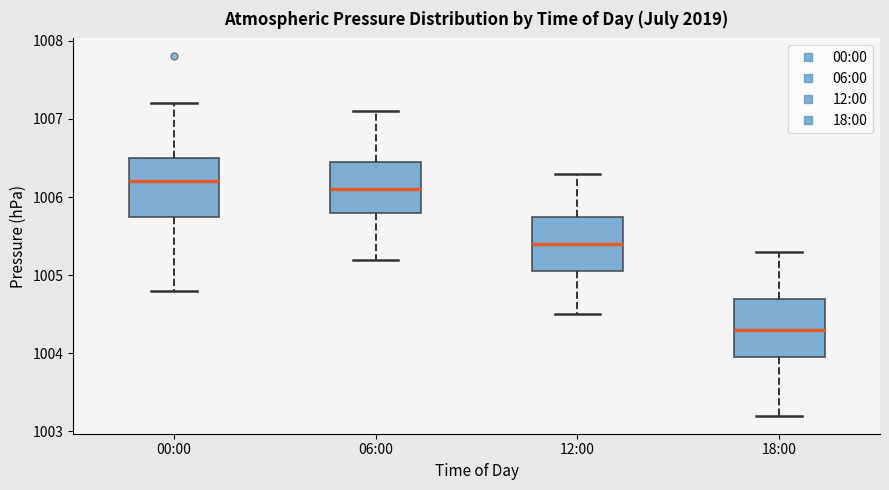

Reading left to right, transcribe this box plot: for each box, give where its median line is, the range the box spans, and where its two whiskers end, as read against the y-axis. The values are not printed on the chart, so give them approximately, as read against the axis.

00:00: median 1006.2, box 1005.8 to 1006.5, whiskers 1004.8 to 1007.2
06:00: median 1006.1, box 1005.8 to 1006.5, whiskers 1005.2 to 1007.1
12:00: median 1005.4, box 1005.1 to 1005.8, whiskers 1004.5 to 1006.3
18:00: median 1004.3, box 1004.0 to 1004.7, whiskers 1003.2 to 1005.3